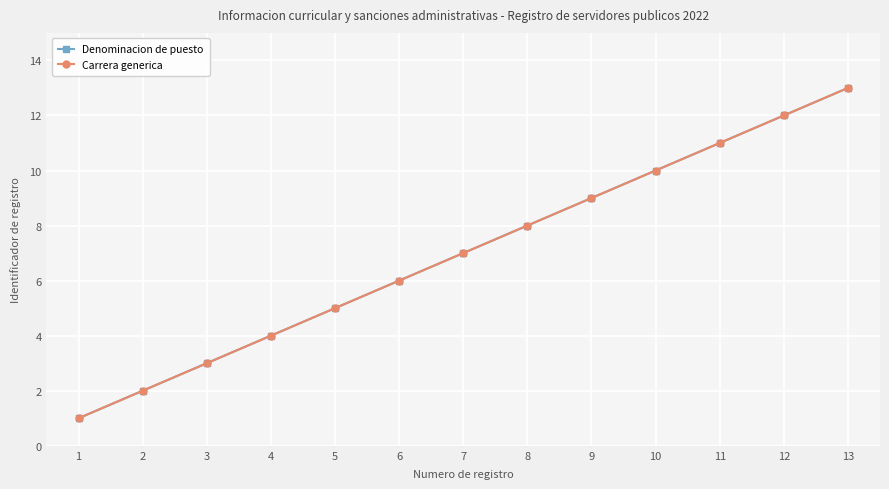

Does the chart display data point markers on the line(s)?

Yes